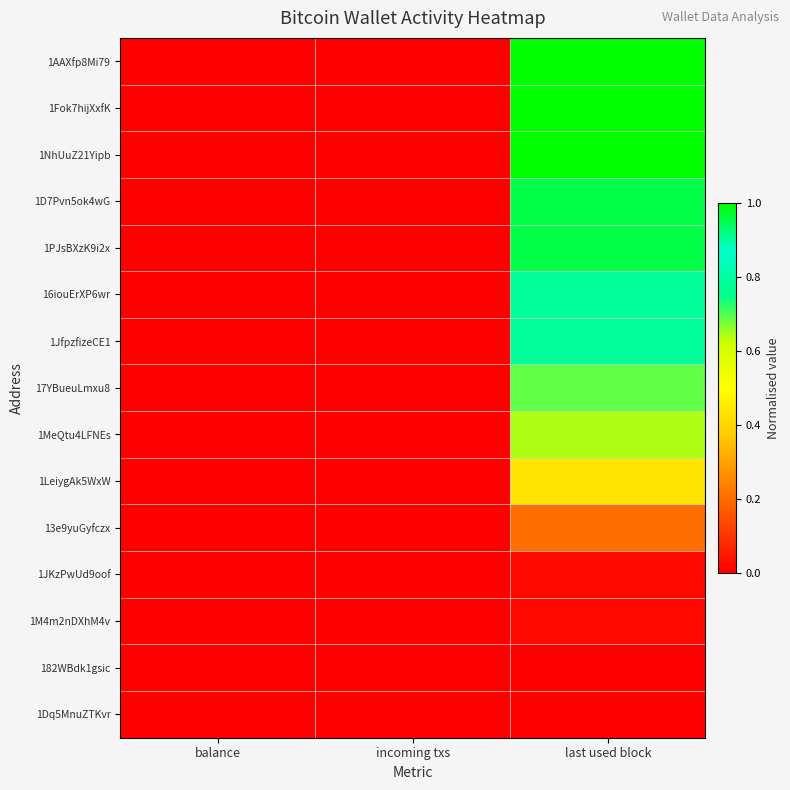

How many categories are shown in the chart?

3